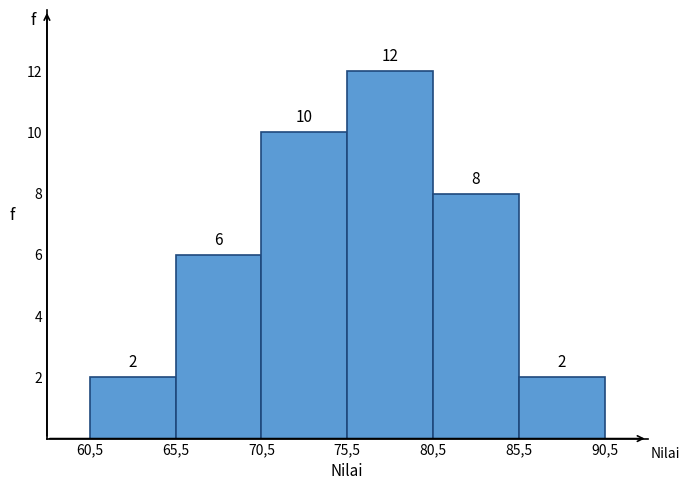

Reading left to right, transcribe all the data shown in this chart.

2	6	10	12	8	2